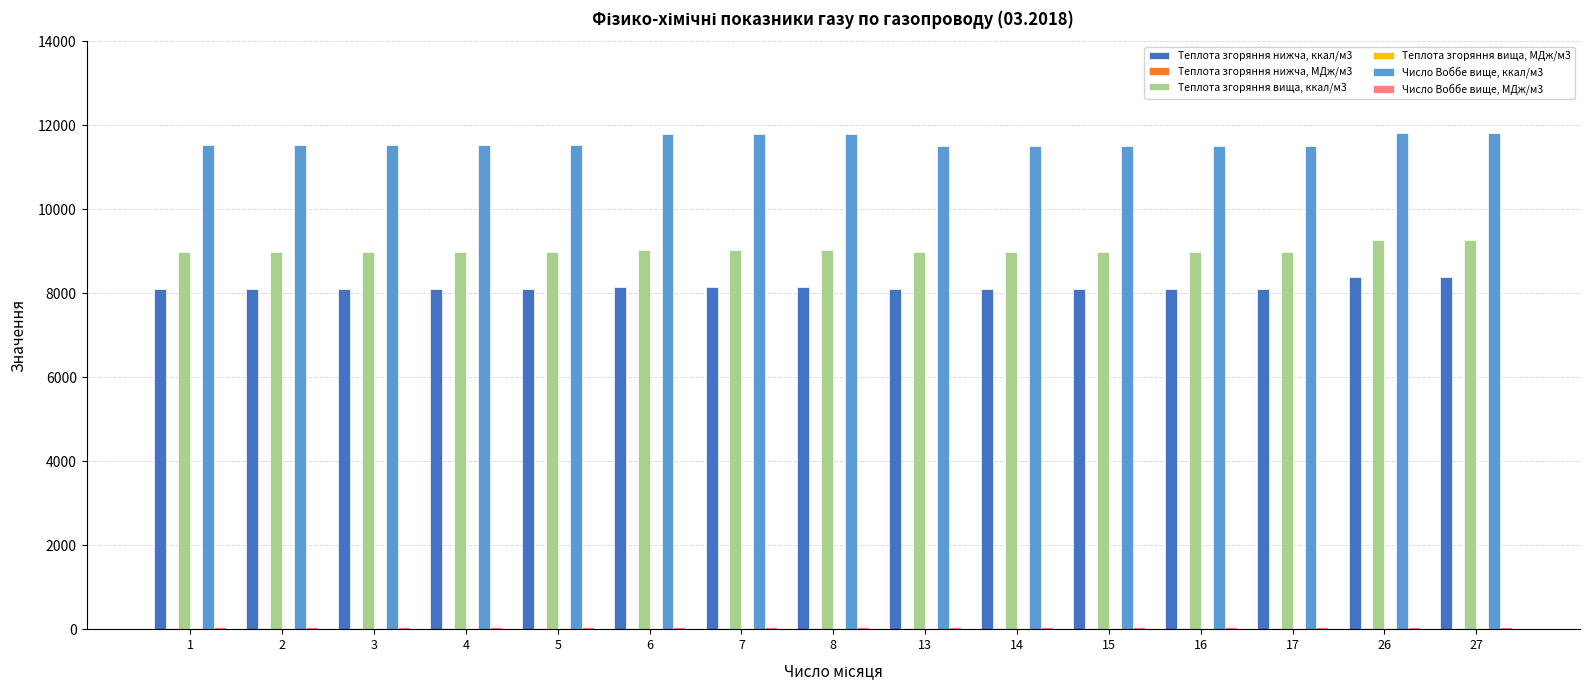

What is the sum of all Число Воббе вище, ккал/м3 values?

174252.2